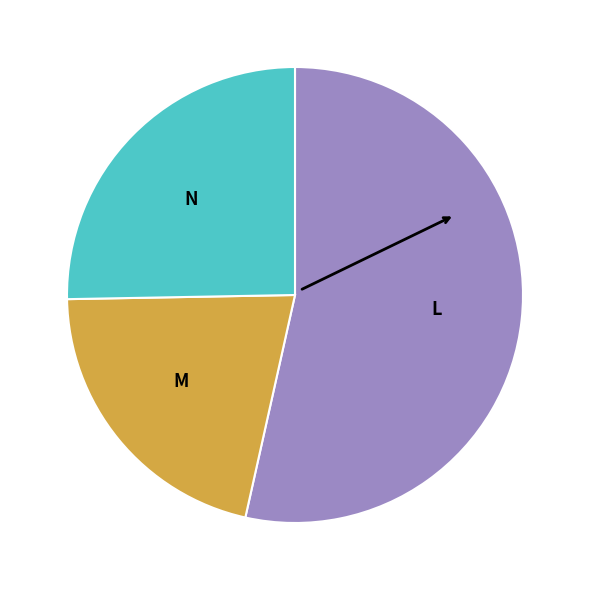

Which category has the smallest portion of the pie?

M